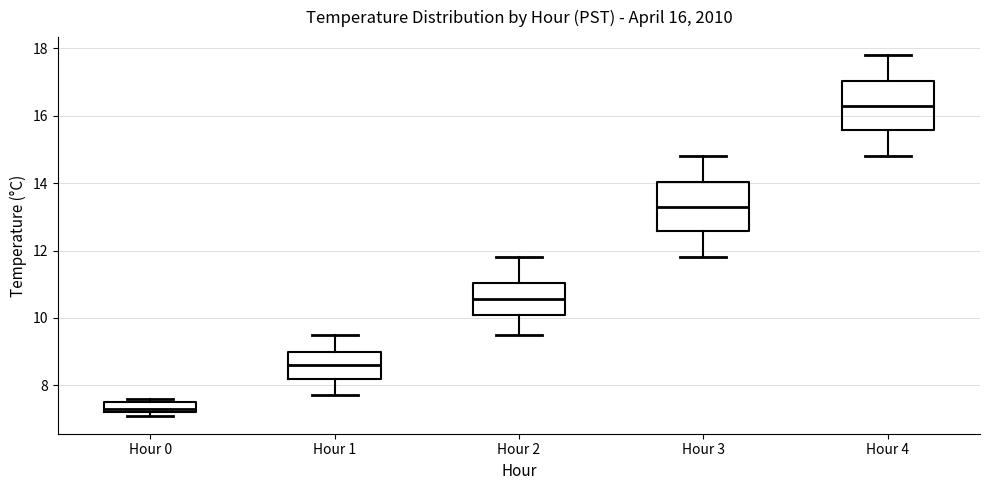

Which box's median line is the lowest?

Hour 0